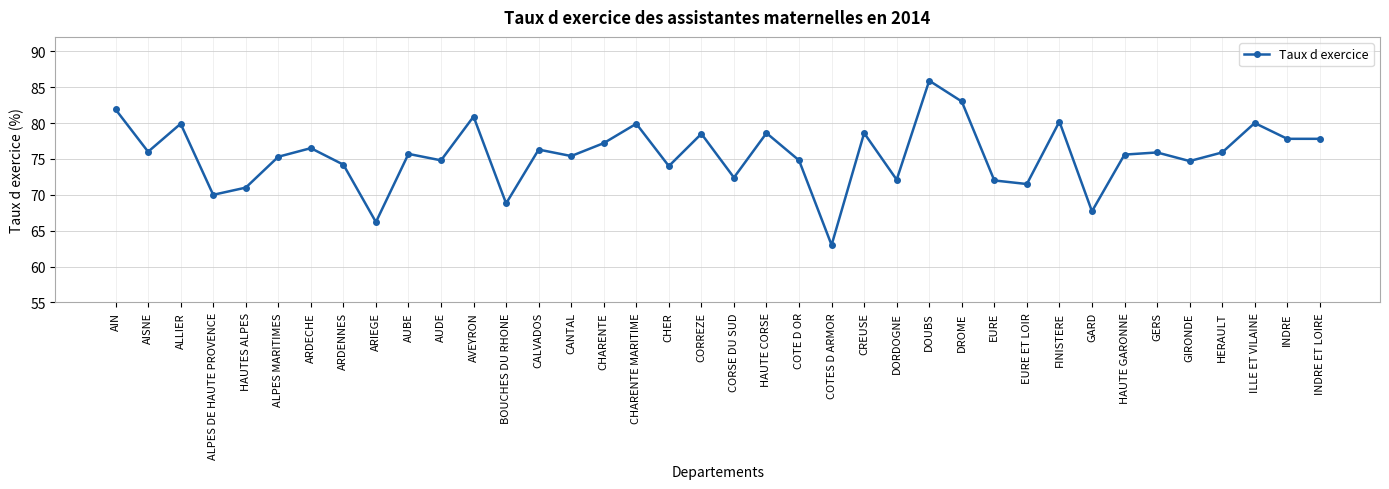

Where is the first local maximum?

ALLIER